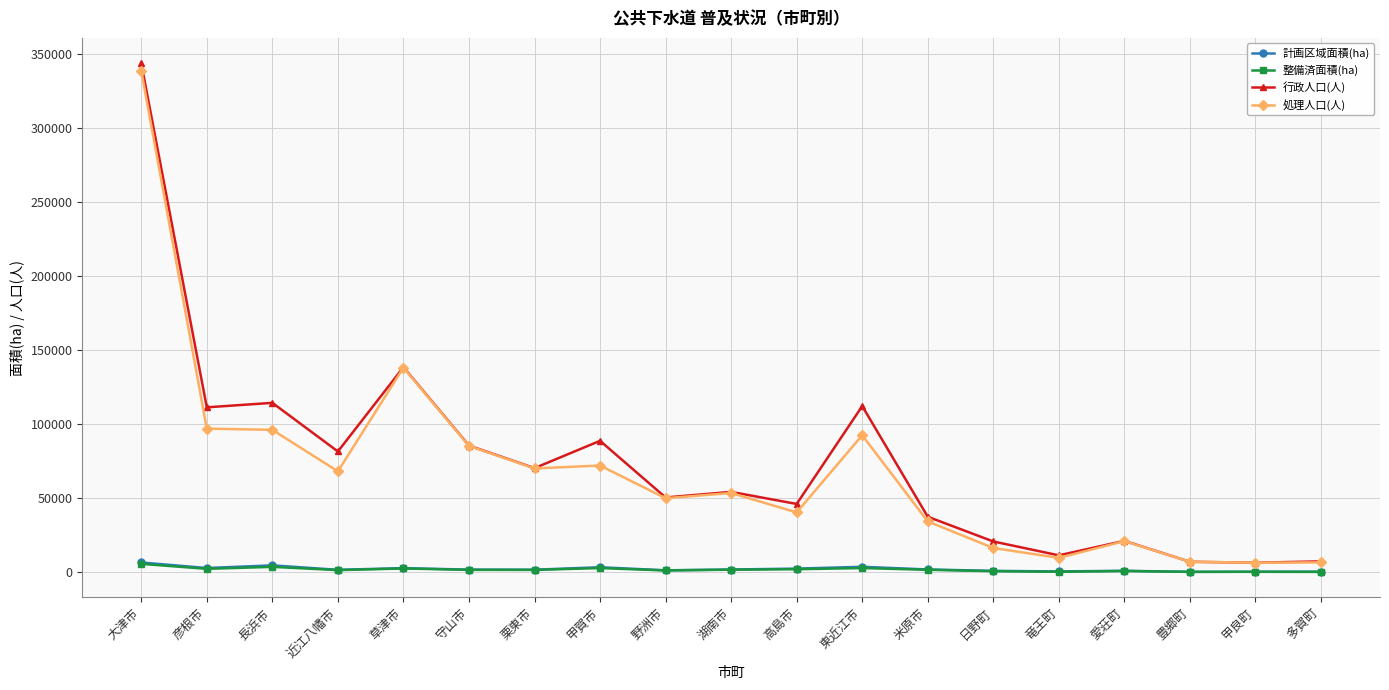

The value of 処理人口(人) at 米原市 is 14091.2. True or false?

False